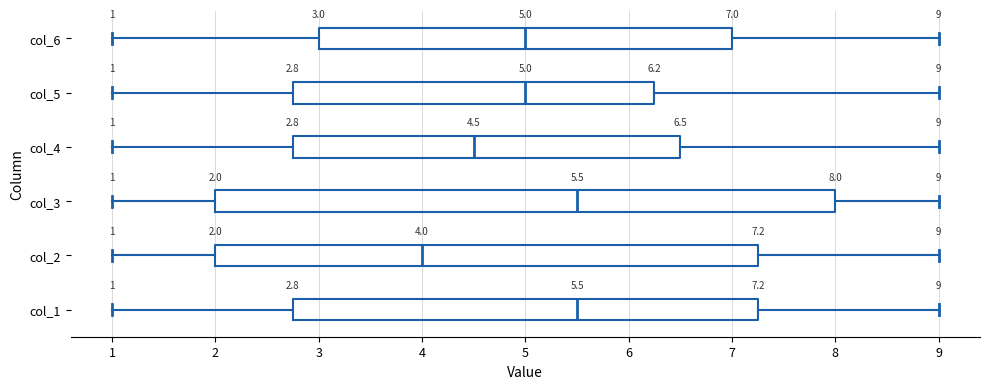

Which box has the furthest to the left median line?

col_2